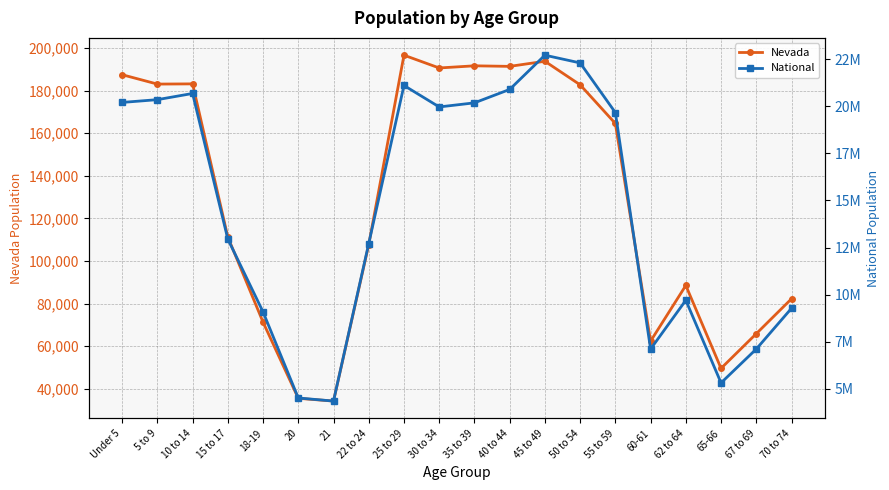

The Nevada series shows 123618 at 5 to 9. True or false?

False